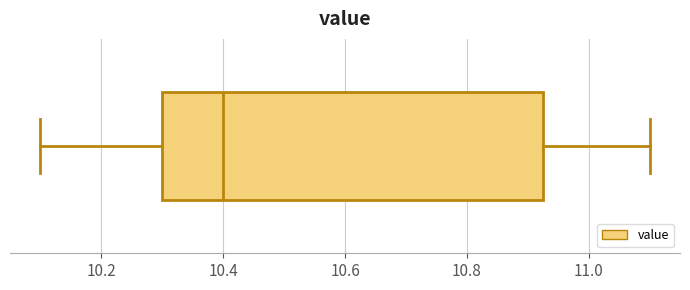

Transcribe this box plot: give where the median line is, the range the box spans, and where the two whiskers end, as read against the x-axis. The values are not printed on the chart, so give them approximately, as read against the axis.

median 10.40, box 10.30 to 10.92, whiskers 10.10 to 11.10